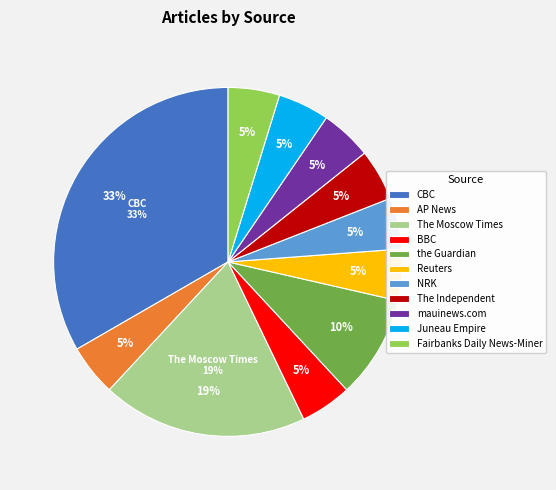

Which category has the smallest portion of the pie?

AP News